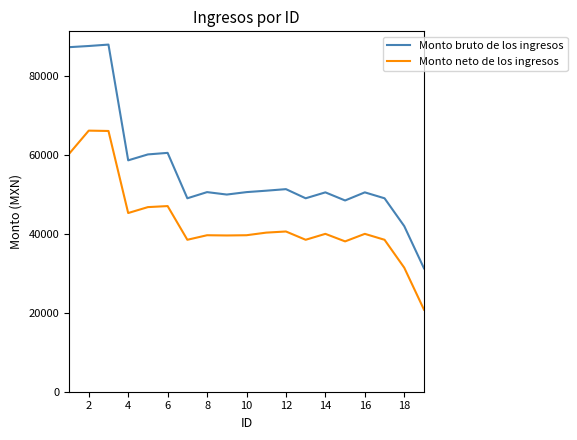

What is the difference between the maximum and minimum values in the Monto bruto de los ingresos series?

56684.7